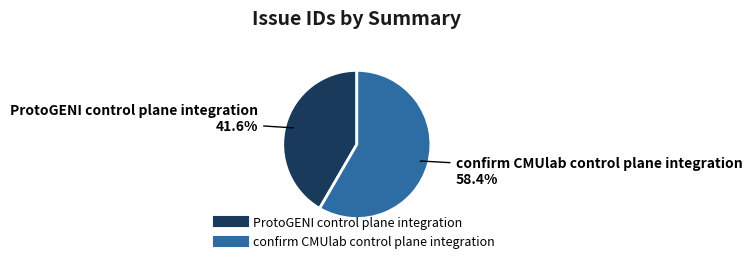

What is the ratio of the value at ProtoGENI control plane integration to the value at confirm CMUlab control plane integration?

0.7